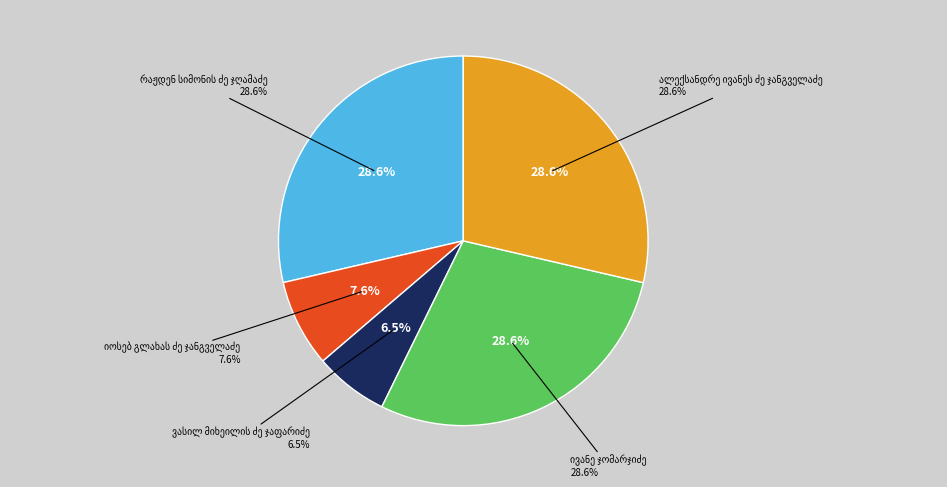

Between ალექსანდრე ივანეს ძე ჯანგველაძე and ვასილ მიხეილის ძე ჯაფარიძე, which is larger?

ალექსანდრე ივანეს ძე ჯანგველაძე